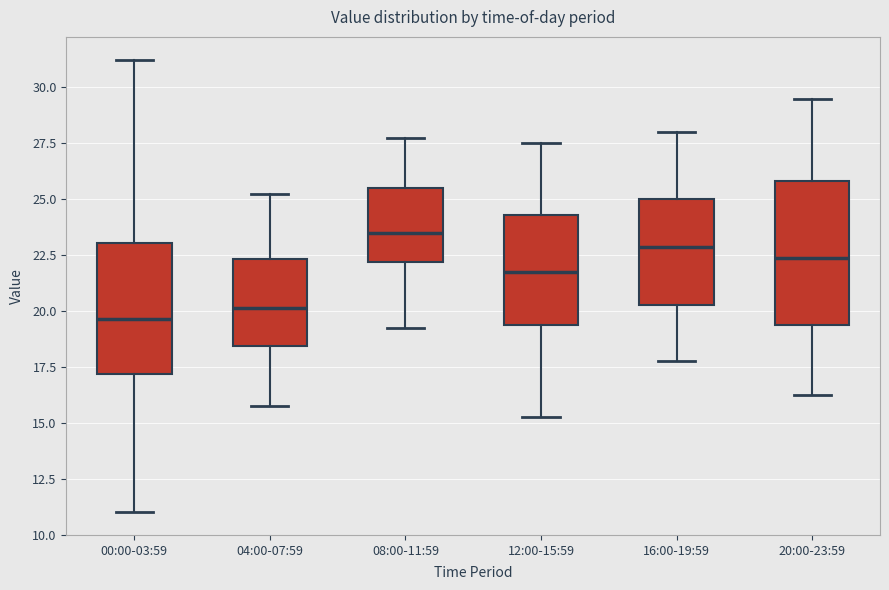

Which box has the lowest median line?

00:00-03:59